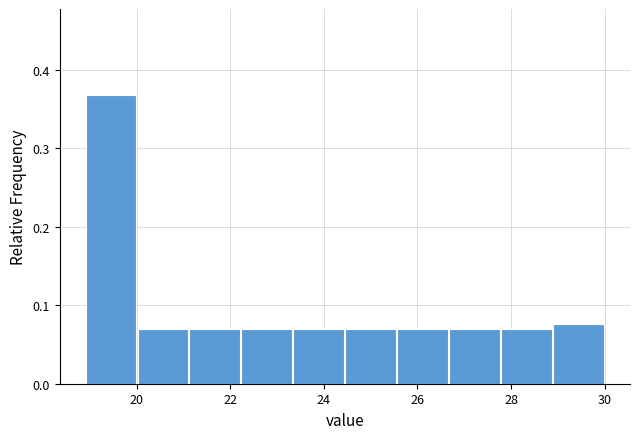

Over which range of the x-axis is the bar tallest?

19.0 to 20.0